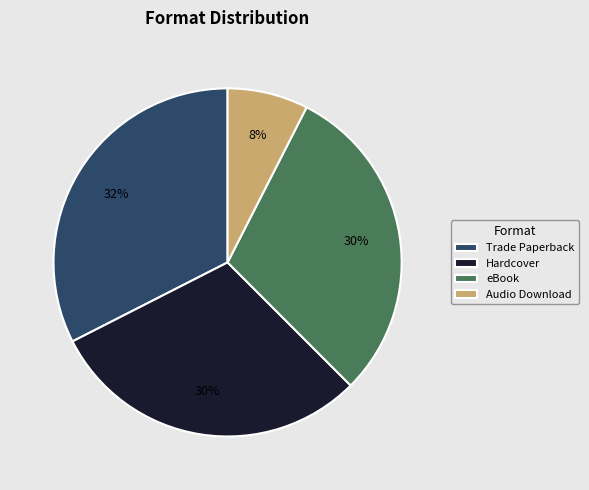

Which slice is the largest?

Trade Paperback